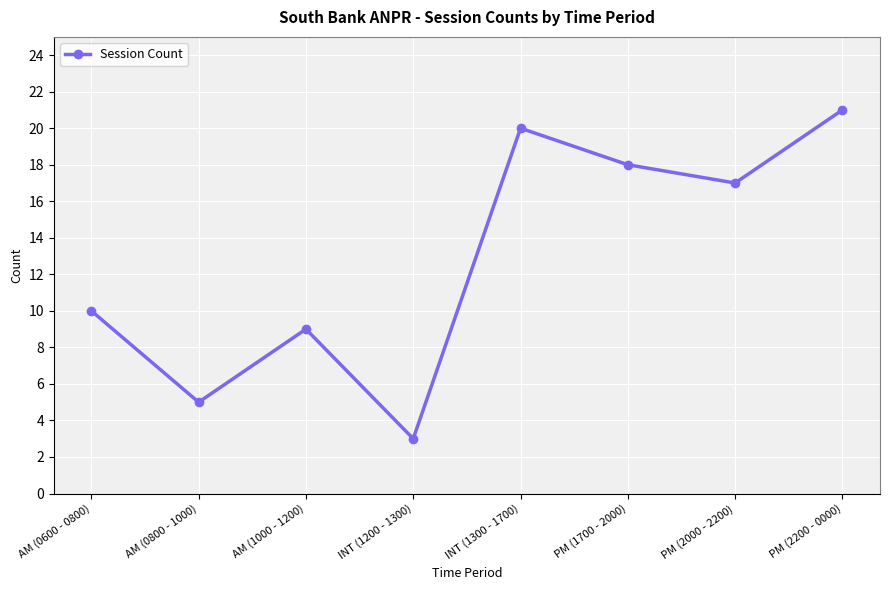

Reading left to right, what are all the values shown in this chart?

AM (0600 - 0800)=10	AM (0800 - 1000)=5	AM (1000 - 1200)=9	INT (1200 - 1300)=3	INT (1300 - 1700)=20	PM (1700 - 2000)=18	PM (2000 - 2200)=17	PM (2200 - 0000)=21